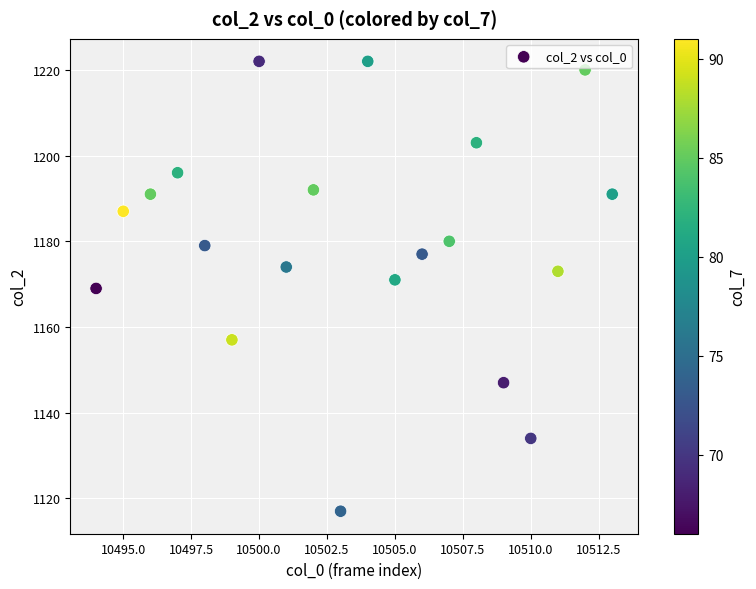

What is the range of X values (max minus min)?

19